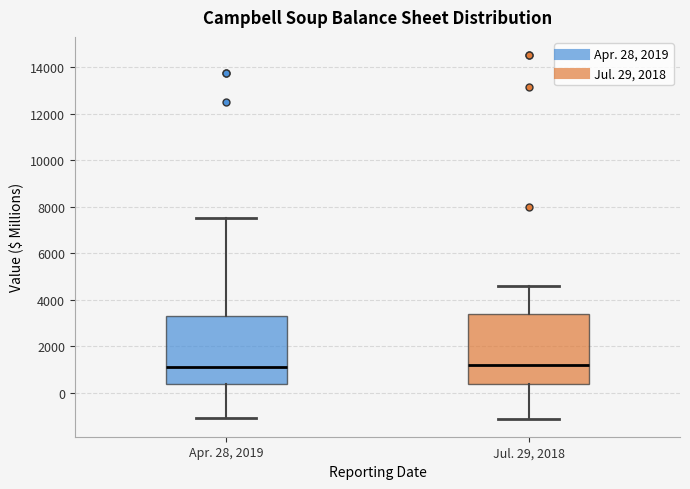

Reading left to right, read every box against the y-axis: the position of its median line, the range the box covers, and the ends of its whiskers. The values are not printed on the chart, so give them approximately, as read against the axis.

Apr. 28, 2019: median 1200, box 400 to 3400, whiskers -1000 to 7600
Jul. 29, 2018: median 1200, box 400 to 3400, whiskers -1200 to 4600